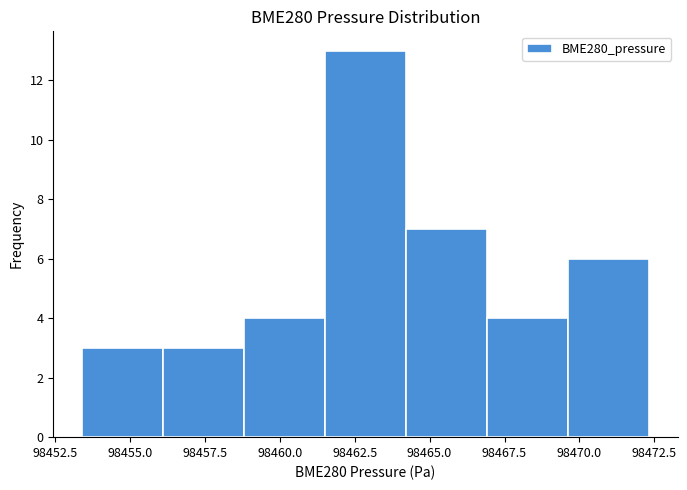

Over which range of the x-axis is the bar tallest?

98461.5 to 98464.0